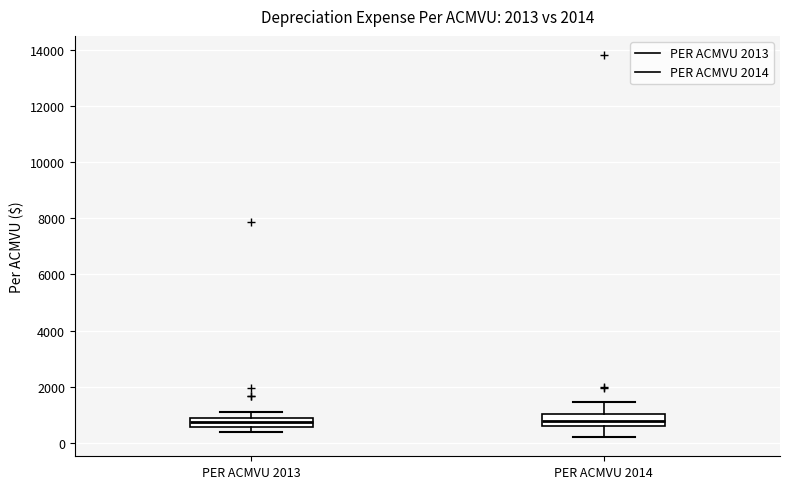

Reading left to right, transcribe this box plot: for each box, give where its median line is, the range the box spans, and where its two whiskers end, as read against the y-axis. The values are not printed on the chart, so give them approximately, as read against the axis.

PER ACMVU 2013: median 800 (inside the box), box 600 to 800, whiskers 400 to 1200
PER ACMVU 2014: median 800, box 600 to 1000, whiskers 200 to 1400